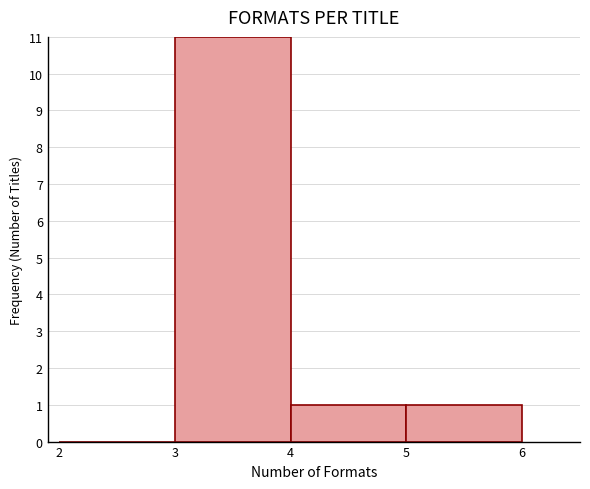

Which range on the x-axis has the tallest bar?

3 to 4